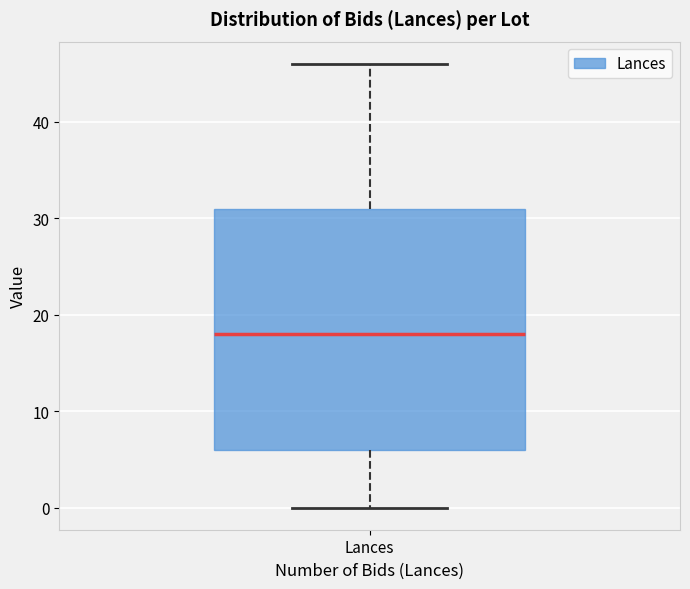

Read this box plot against the y-axis: the position of the median line, the range covered by the box, and the ends of both whiskers. The values are not printed on the chart, so give them approximately, as read against the axis.

median 18, box 6 to 31, whiskers 0 to 46